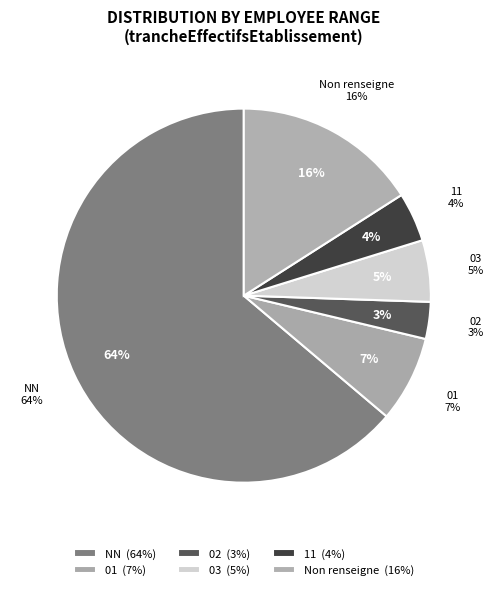

What percentage is the 02 slice, to the nearest percent?

3%